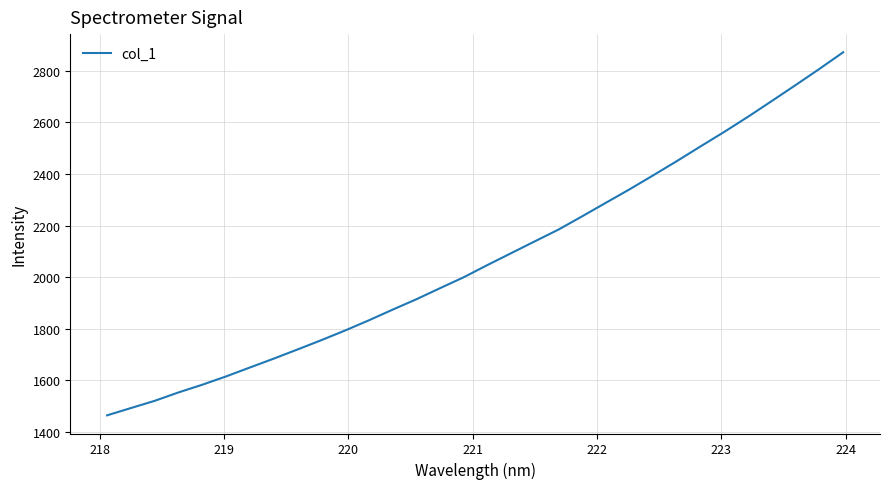

What is the difference between the maximum and minimum values?

1407.9